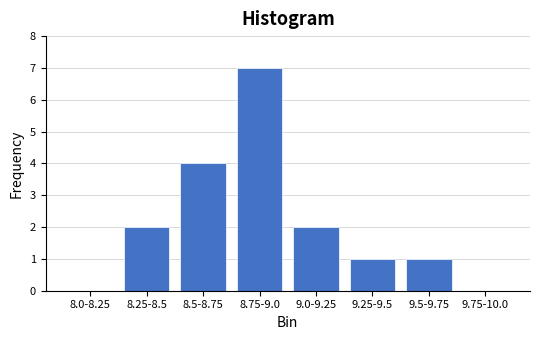

Reading left to right, list all the values displayed in this chart.

8.0-8.25=0	8.25-8.5=2	8.5-8.75=4	8.75-9.0=7	9.0-9.25=2	9.25-9.5=1	9.5-9.75=1	9.75-10.0=0